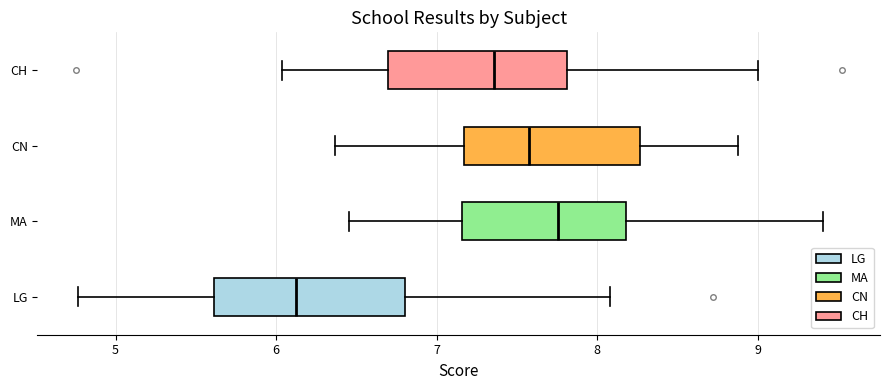

Reading bottom to top, transcribe this box plot: for each box, give where its median line is, the range the box spans, and where its two whiskers end, as read against the x-axis. The values are not printed on the chart, so give them approximately, as read against the axis.

LG: median 6.1, box 5.6 to 6.8, whiskers 4.8 to 8.1
MA: median 7.8, box 7.2 to 8.2, whiskers 6.5 to 9.4
CN: median 7.6, box 7.2 to 8.3, whiskers 6.4 to 8.9
CH: median 7.4, box 6.7 to 7.8, whiskers 6.0 to 9.0